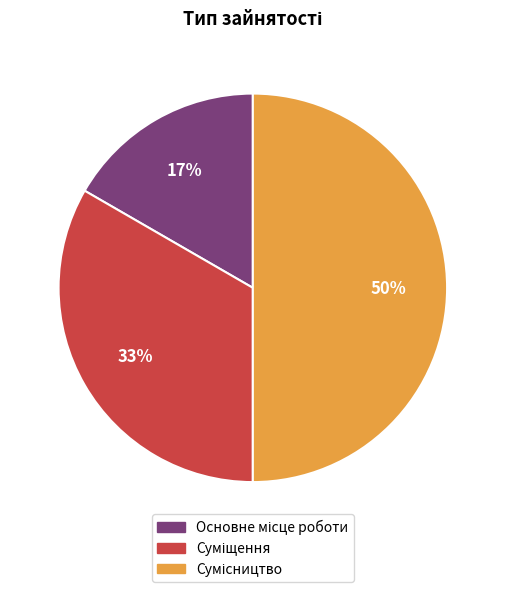

To the nearest percent, what is the average slice percentage?

33%